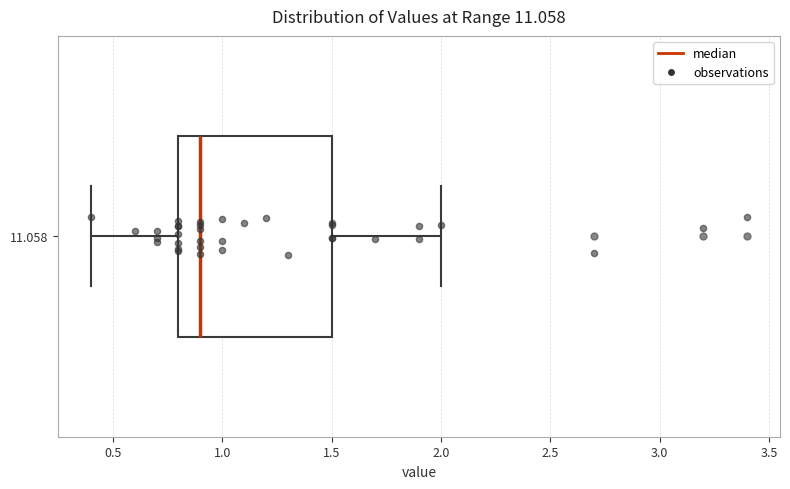

Where is the right edge of the box at y = 11.058 on the x-axis? The values are not printed on the chart, so give them approximately, as read against the axis.

1.5